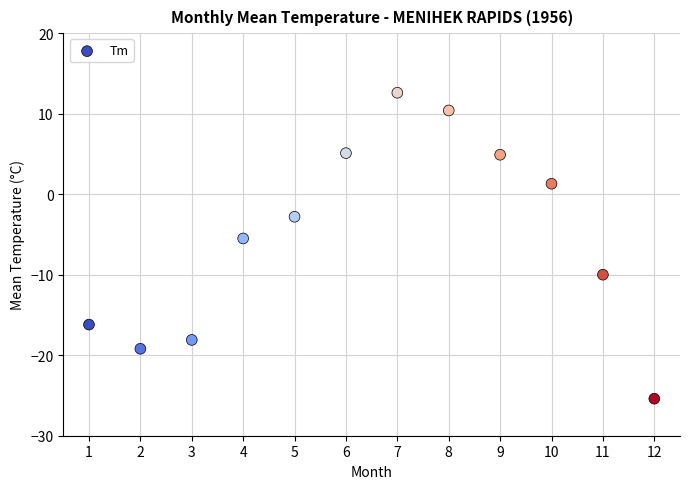

What is the range of X values (max minus min)?

11.0